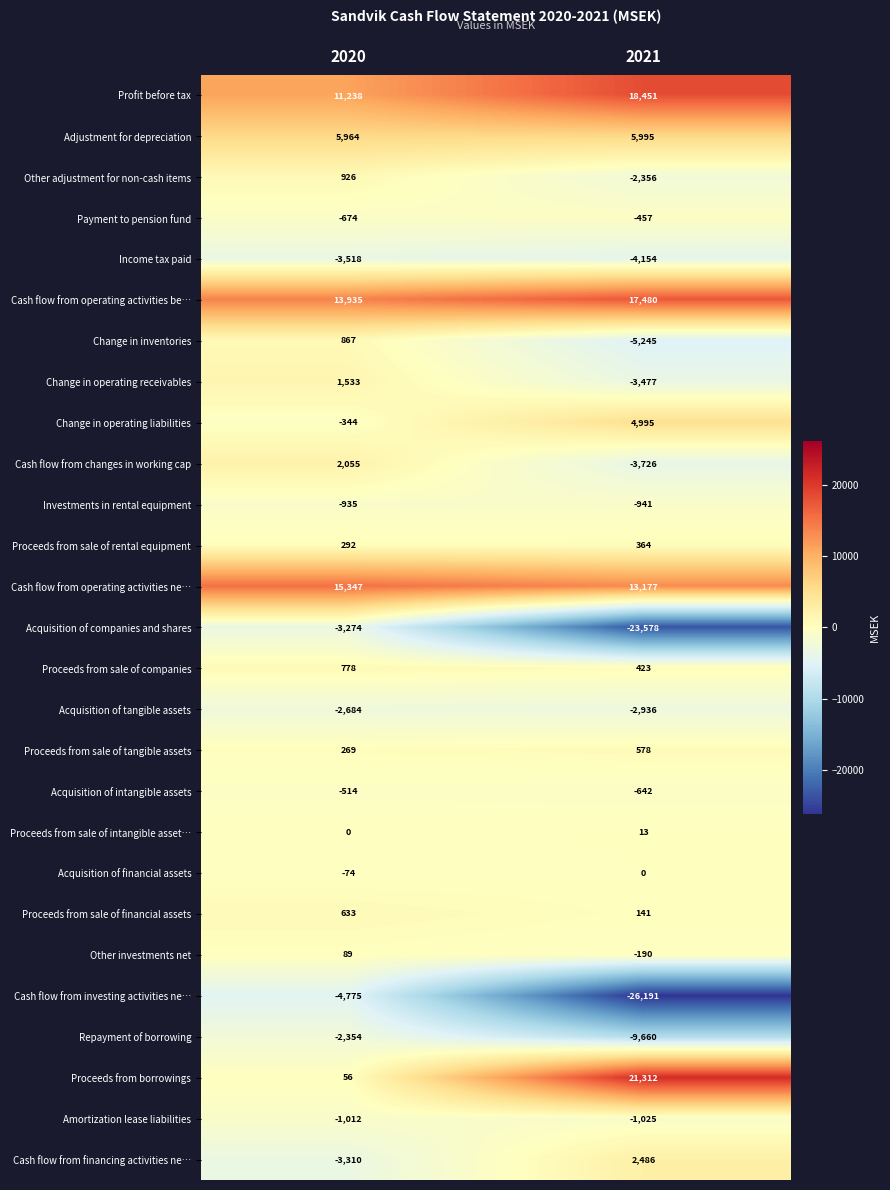

The Acquisition of intangible assets series shows -170 at 2020. True or false?

False